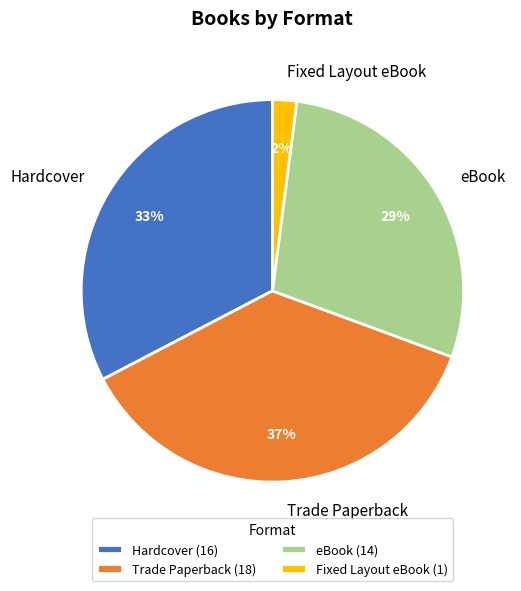

How many slices are in this pie chart?

4